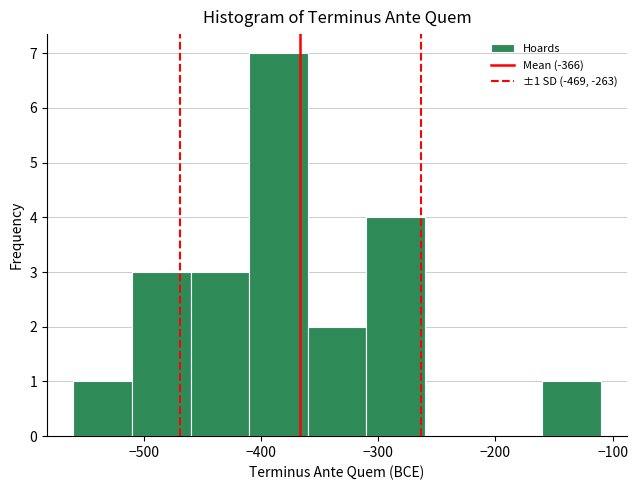

Over which range of the x-axis is the bar tallest?

-410 to -360